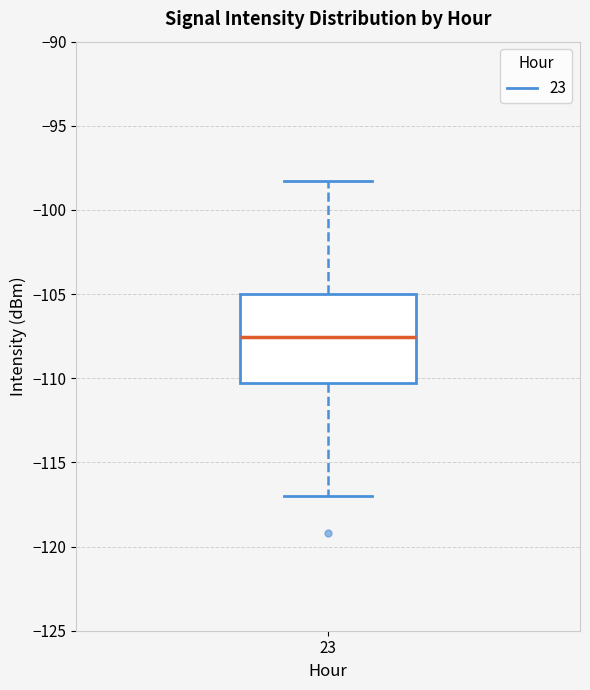

Where does the lower whisker of the box at x = 23 end on the y-axis? The values are not printed on the chart, so give them approximately, as read against the axis.

-117.0